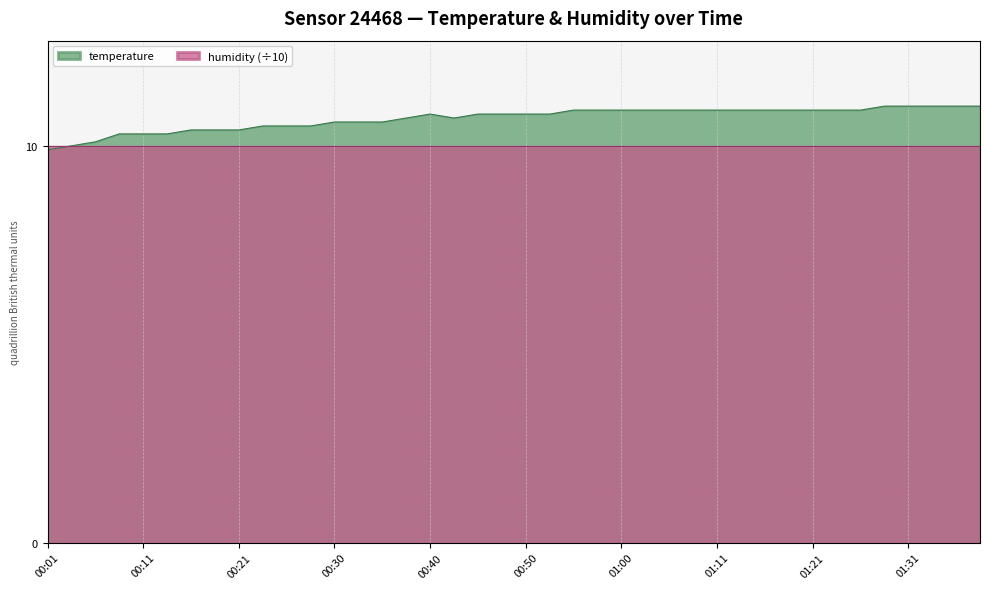

How many data points does each series have?

40